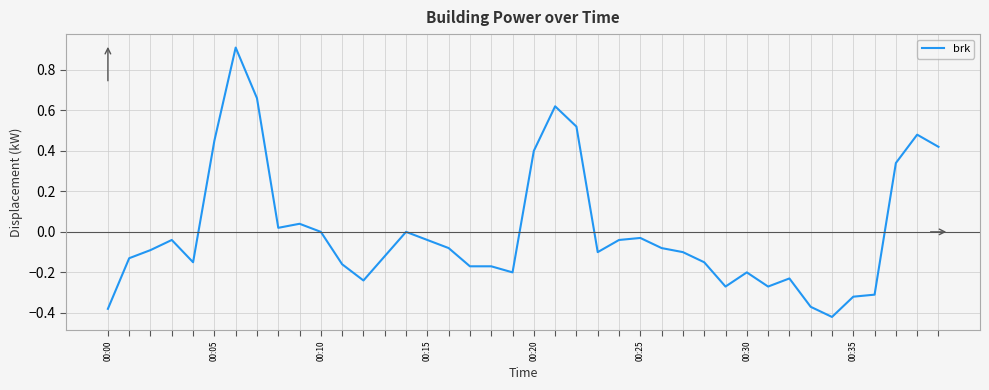

What is the difference between the maximum and minimum values?

1.3